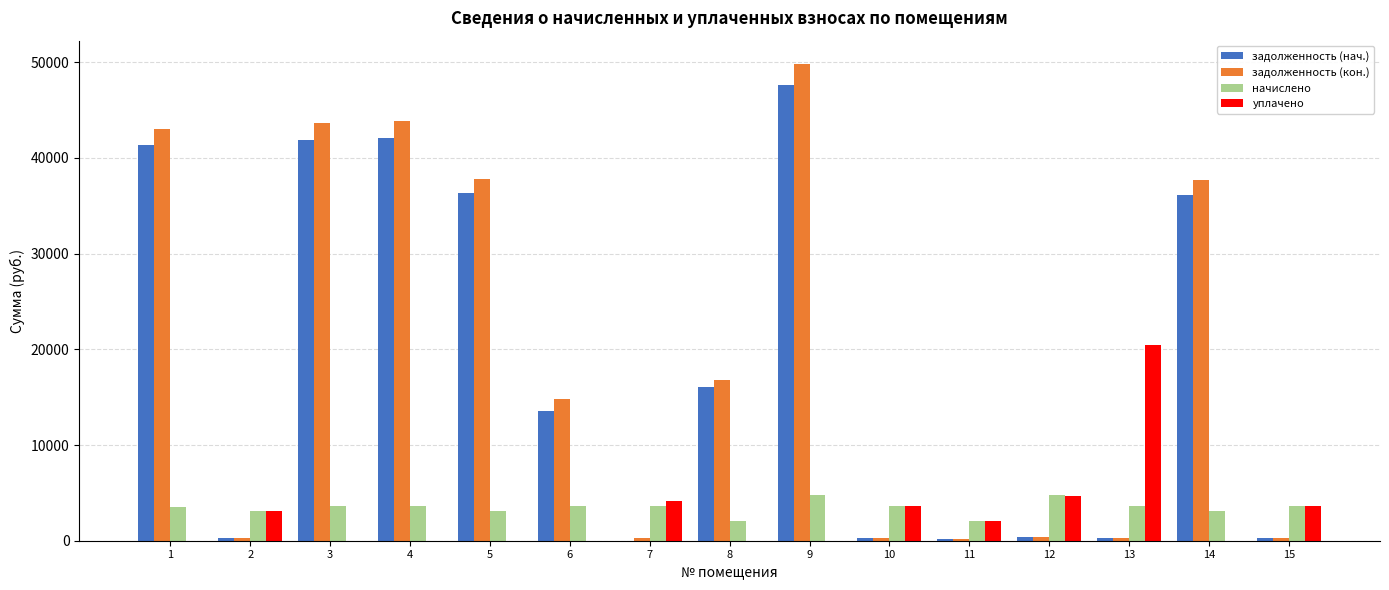

What is the sum of all задолженность (кон.) values?

289484.3